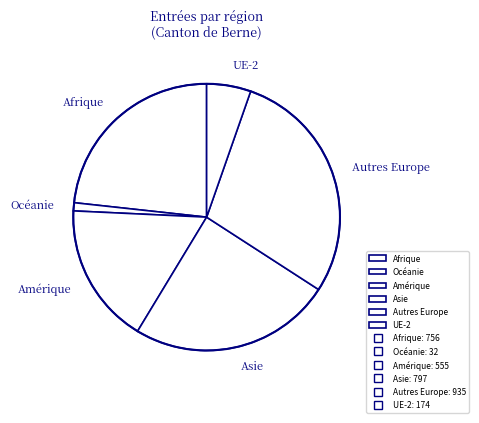

Which slice is the smallest?

Océanie